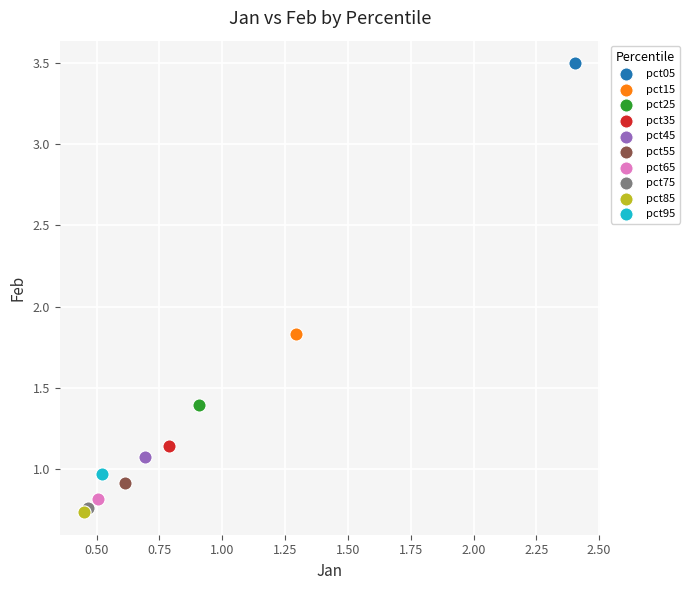

Which series reaches the maximum Y coordinate?

pct05